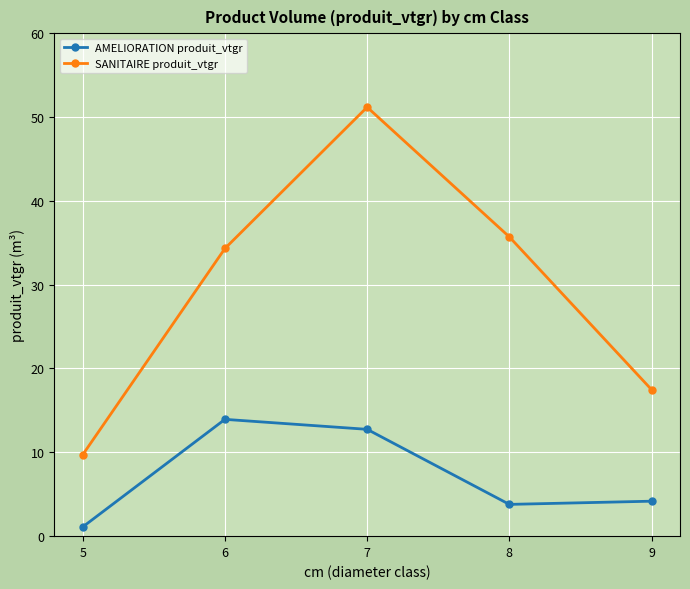

What is the maximum value shown in the chart?

51.2